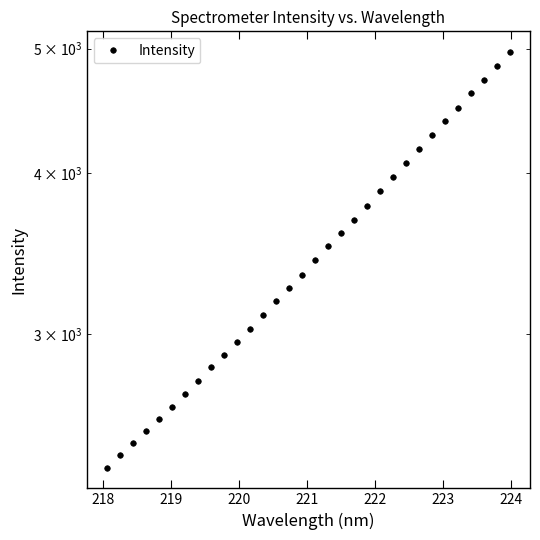

The chart shows a value of 3555.8 at 223. True or false?

False